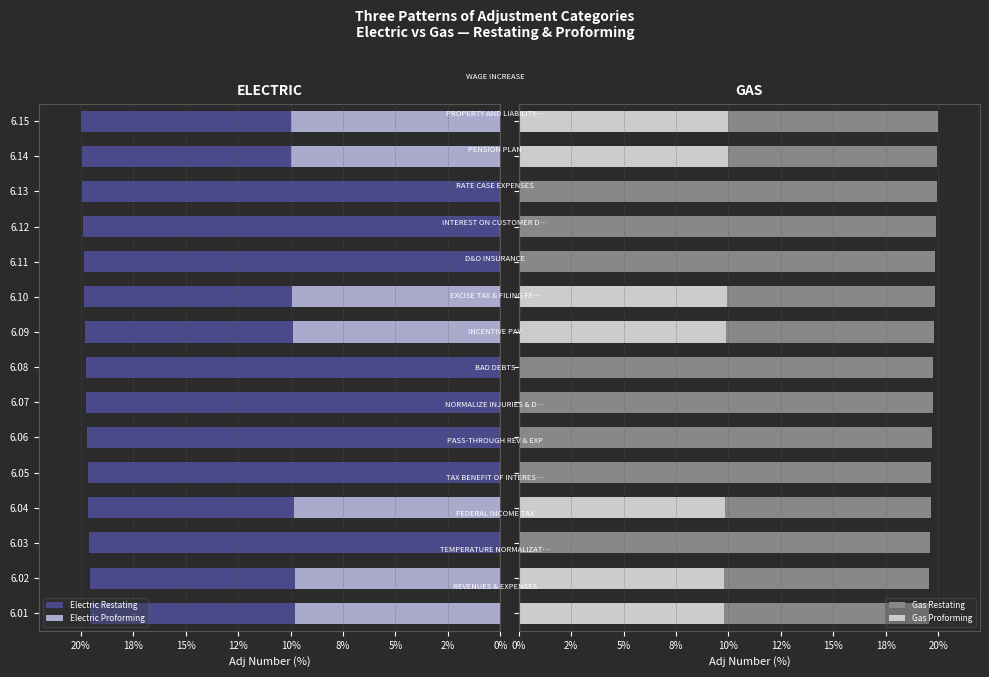

What are all the series names shown in the legend?

Electric Restating, Electric Proforming, Gas Restating, Gas Proforming